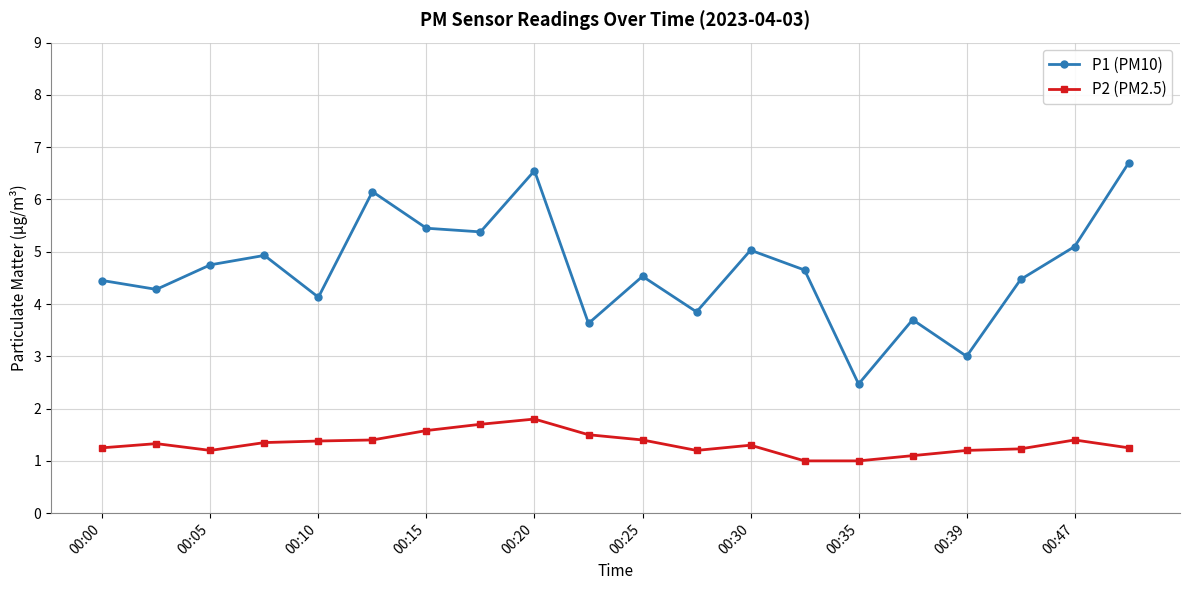

True or false: P2 (PM2.5) and P1 (PM10) cross at least once.

False